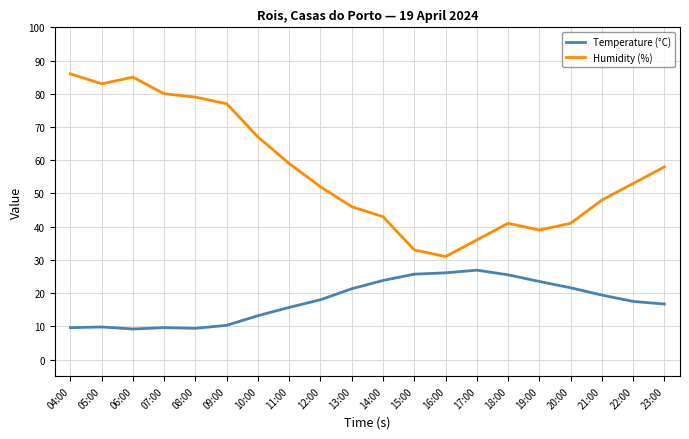

What is the difference between the maximum and minimum values in the Humidity (%) series?

55.0